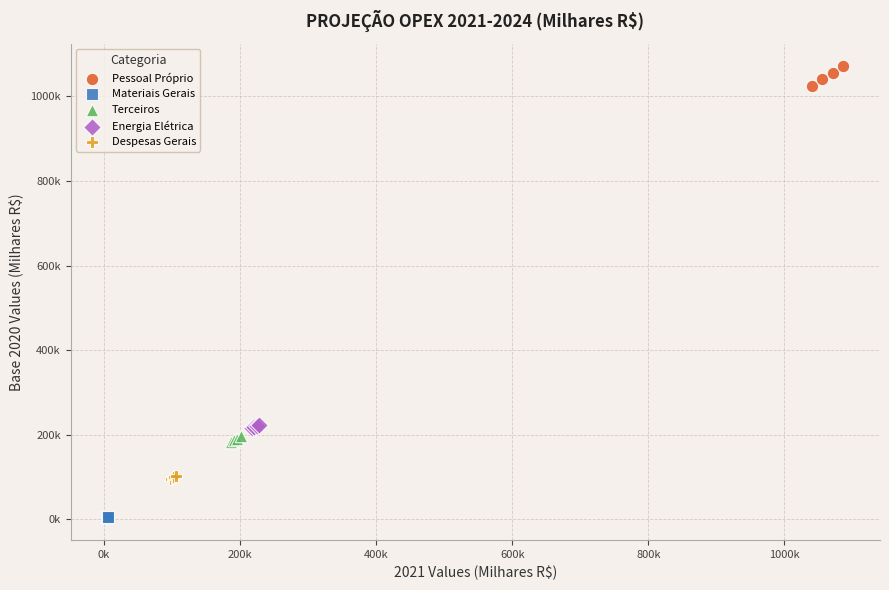

What are all the series names shown in the legend?

Pessoal Próprio, Materiais Gerais, Terceiros, Energia Elétrica, Despesas Gerais